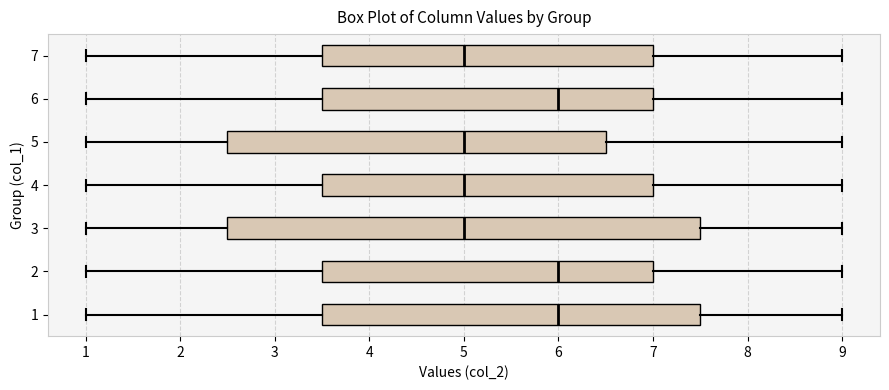

Reading bottom to top, transcribe this box plot: for each box, give where its median line is, the range the box spans, and where its two whiskers end, as read against the x-axis. The values are not printed on the chart, so give them approximately, as read against the axis.

1: median 6.0, box 3.5 to 7.5, whiskers 1.0 to 9.0
2: median 6.0, box 3.5 to 7.0, whiskers 1.0 to 9.0
3: median 5.0, box 2.5 to 7.5, whiskers 1.0 to 9.0
4: median 5.0, box 3.5 to 7.0, whiskers 1.0 to 9.0
5: median 5.0, box 2.5 to 6.5, whiskers 1.0 to 9.0
6: median 6.0, box 3.5 to 7.0, whiskers 1.0 to 9.0
7: median 5.0, box 3.5 to 7.0, whiskers 1.0 to 9.0